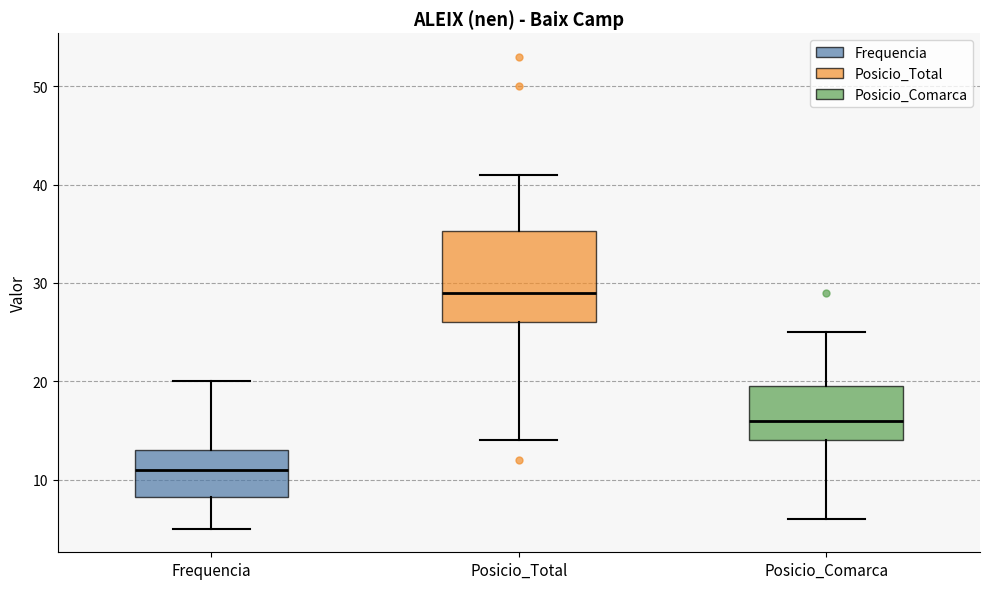

Which box has the lowest median line?

Frequencia